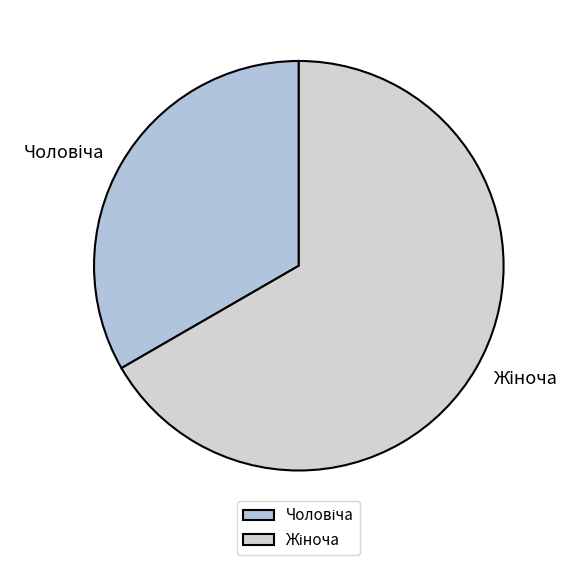

Does any single category account for the majority?

Yes